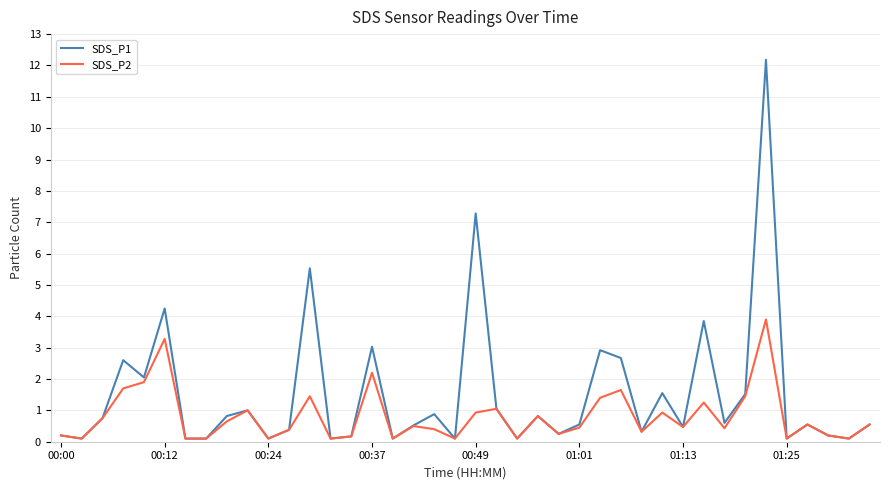

What is the maximum value shown in the chart?

12.2